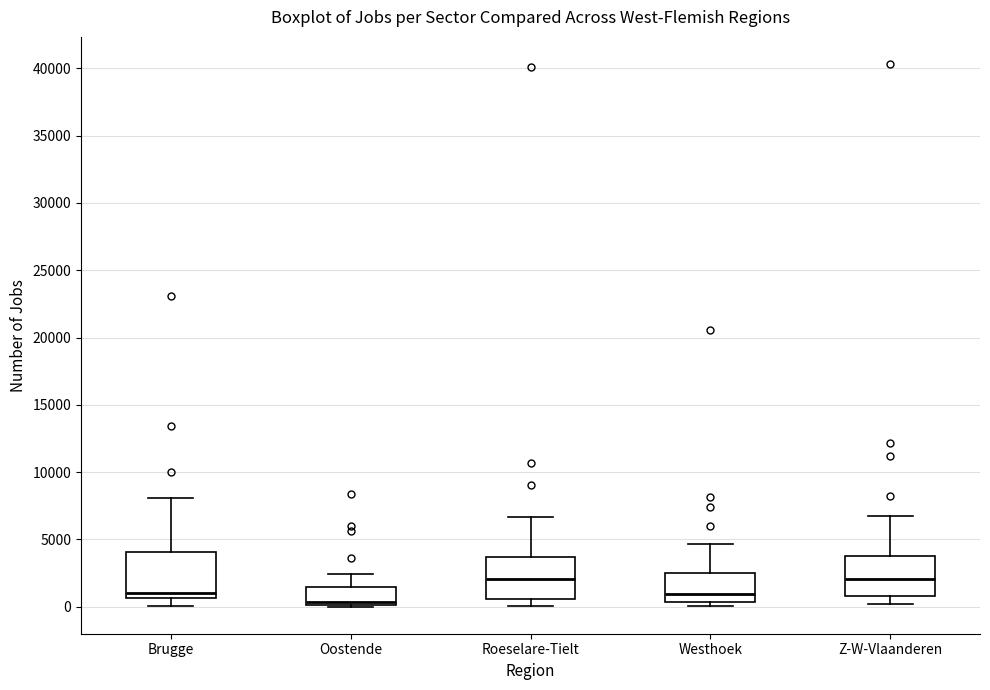

Reading left to right, transcribe this box plot: for each box, give where its median line is, the range the box spans, and where its two whiskers end, as read against the y-axis. The values are not printed on the chart, so give them approximately, as read against the axis.

Brugge: median 1000, box 500 to 4000, whiskers 0 to 8000
Oostende: median 500, box 0 to 1500, whiskers 0 to 2500
Roeselare-Tielt: median 2000, box 500 to 3500, whiskers 0 to 6500
Westhoek: median 1000, box 500 to 2500, whiskers 0 to 4500
Z-W-Vlaanderen: median 2000, box 1000 to 3500, whiskers 0 to 7000